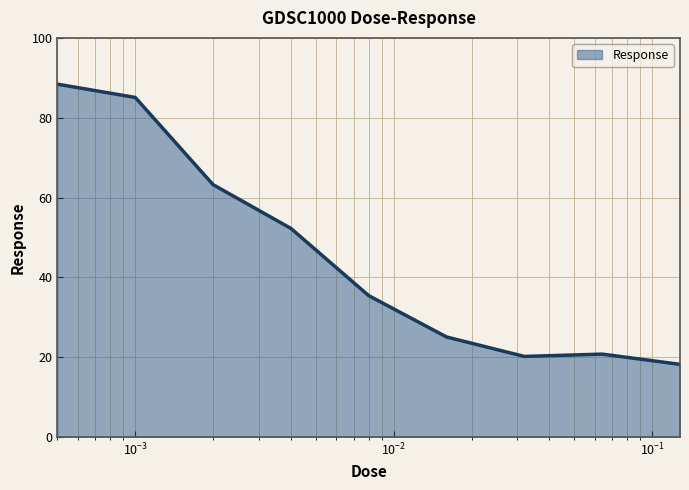

Reading left to right, list all the values displayed in this chart.

88.4	85.1	63.2	52.3	35.4	25.1	20.2	20.8	18.2